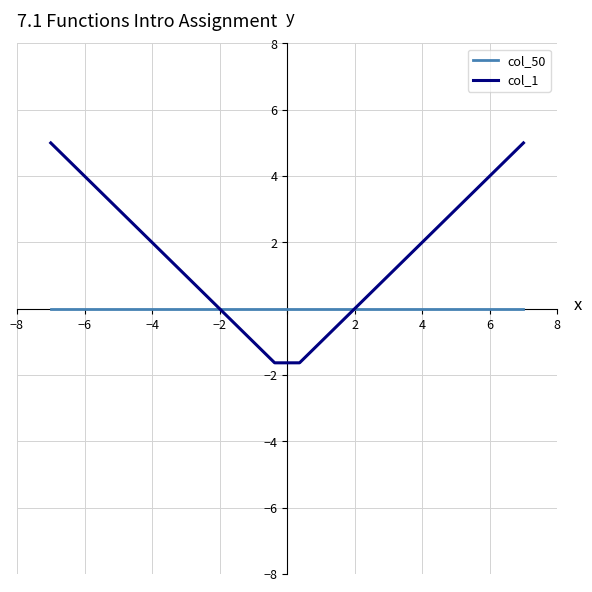

Is this an area chart (filled region under the line)?

No